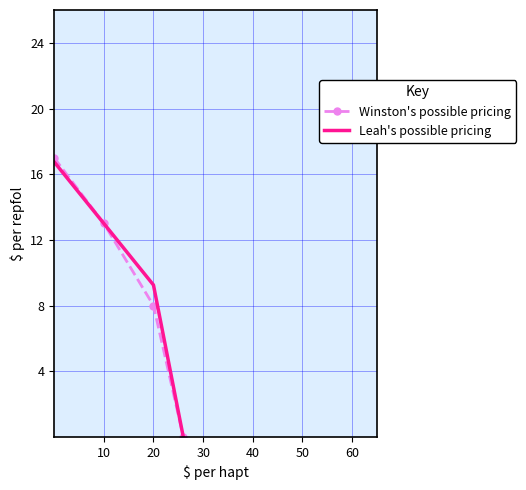

What is the average value of the Winston's possible pricing series?

9.5